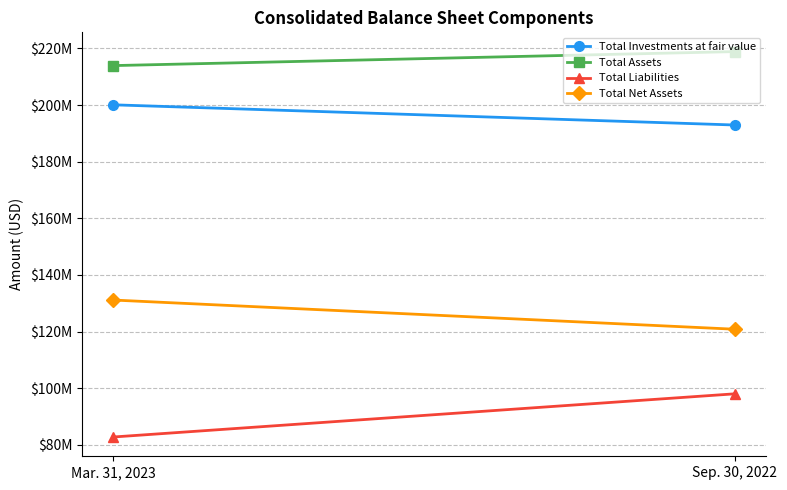

Rank the series by their maximum value, from lowest to highest.

Total Liabilities, Total Net Assets, Total Investments at fair value, Total Assets